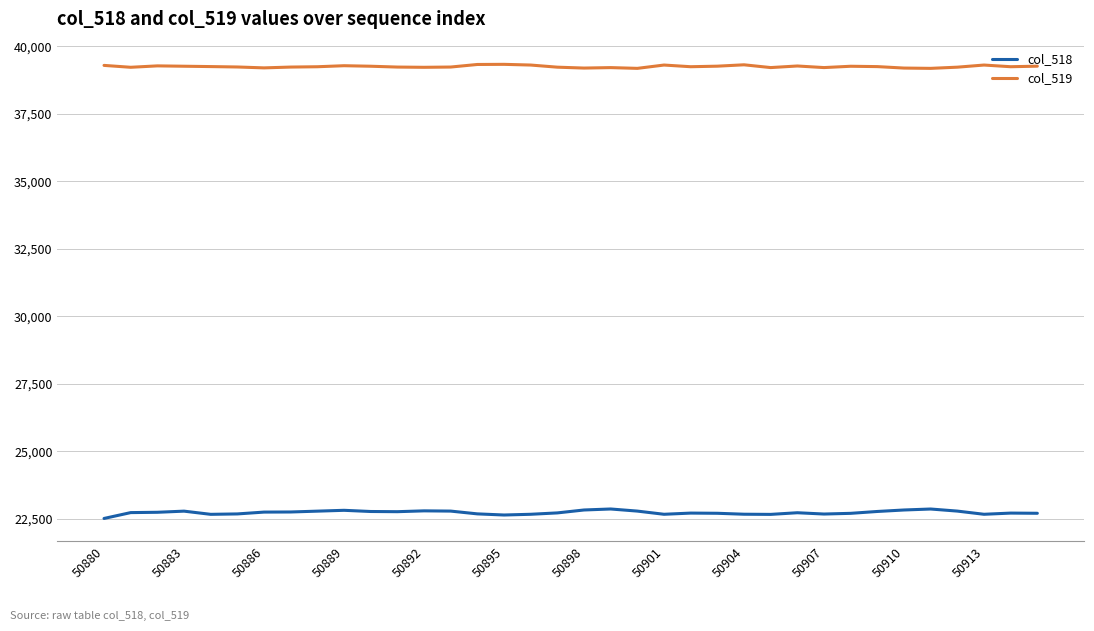

What is the minimum value shown in the chart?

22506